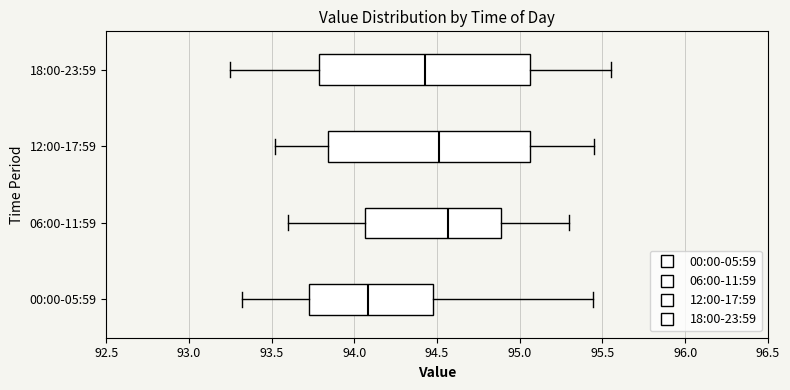

Where is the right edge of the box for 18:00-23:59 on the x-axis? The values are not printed on the chart, so give them approximately, as read against the axis.

95.05